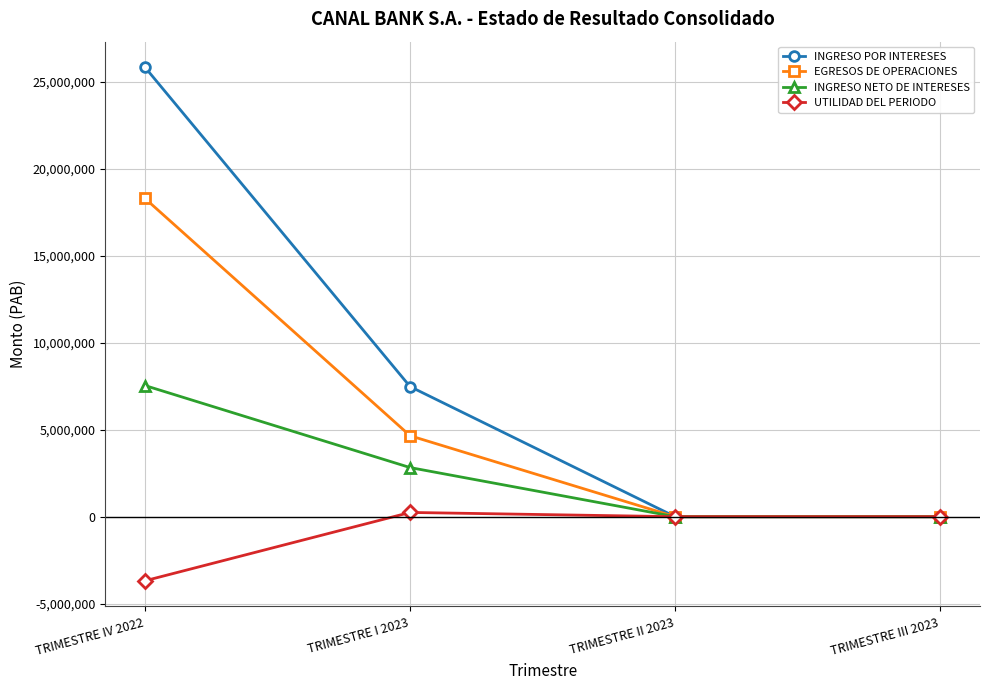

At which category is the sum across all series the highest?

TRIMESTRE IV 2022